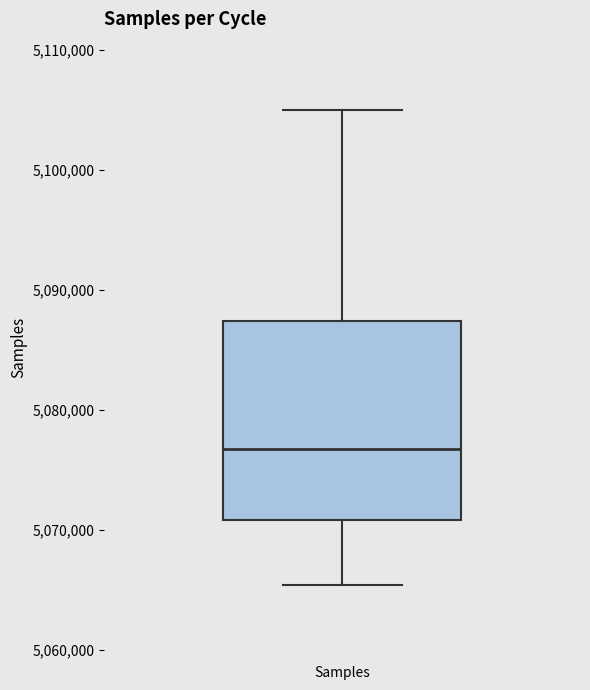

Where does the lower whisker of the box for Samples end on the y-axis? The values are not printed on the chart, so give them approximately, as read against the axis.

5065000